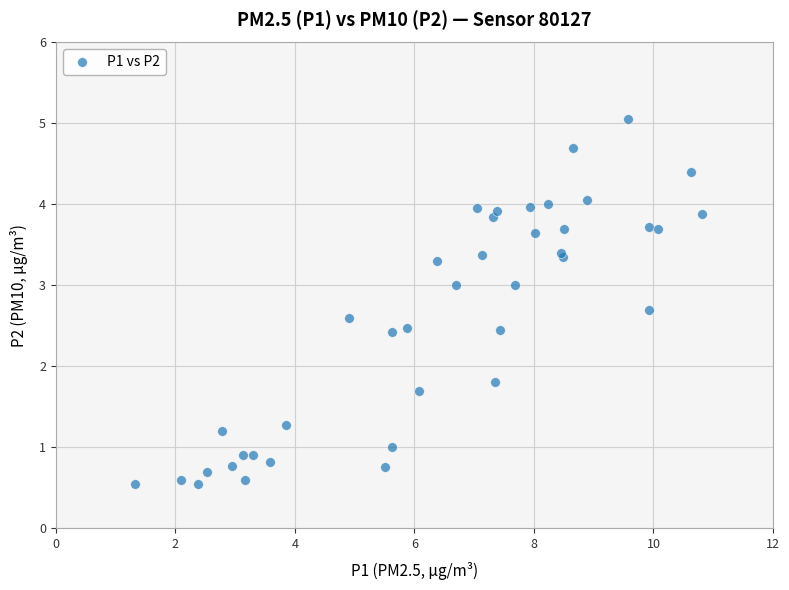

What Y value in the scatter plot is closest to 2?

1.8